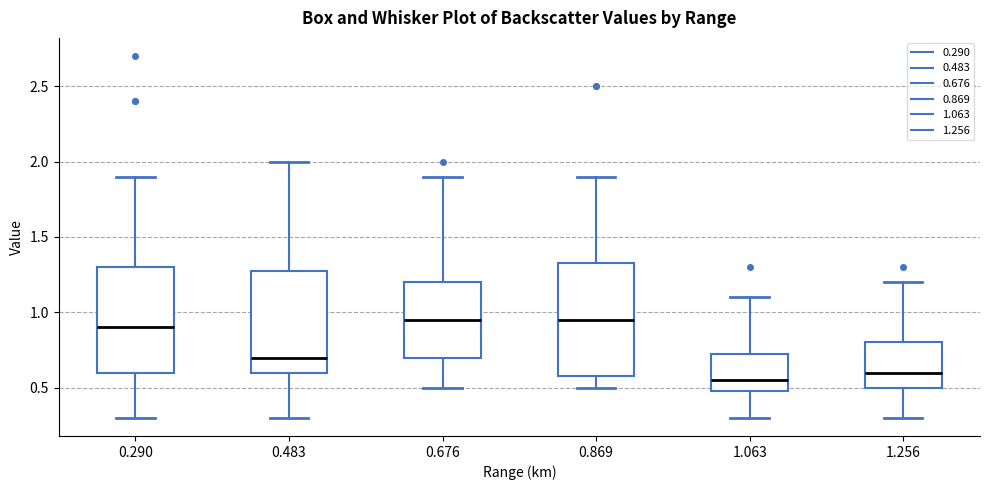

Reading left to right, read every box against the y-axis: the position of its median line, the range the box covers, and the ends of its whiskers. The values are not printed on the chart, so give them approximately, as read against the axis.

0.290: median 0.90, box 0.60 to 1.30, whiskers 0.30 to 1.90
0.483: median 0.70, box 0.60 to 1.30, whiskers 0.30 to 2.00
0.676: median 0.95, box 0.70 to 1.20, whiskers 0.50 to 1.90
0.869: median 0.95, box 0.60 to 1.35, whiskers 0.50 to 1.90
1.063: median 0.55, box 0.50 to 0.75, whiskers 0.30 to 1.10
1.256: median 0.60, box 0.50 to 0.80, whiskers 0.30 to 1.20